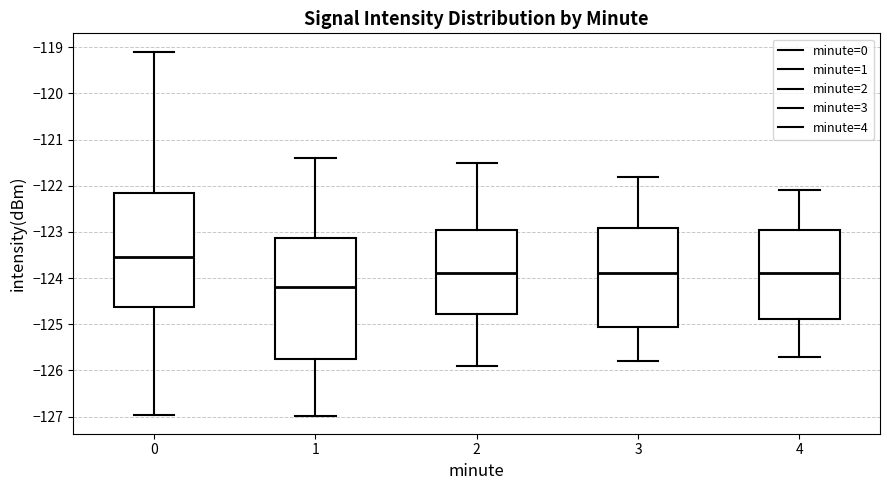

Which box is the tallest, from its lower edge to its upper edge?

1